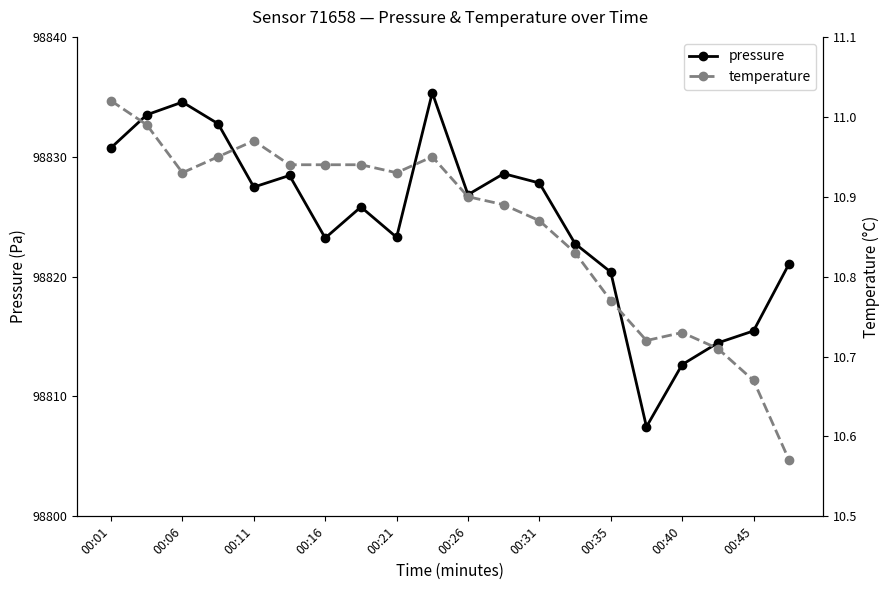

How many series are shown in this chart?

2